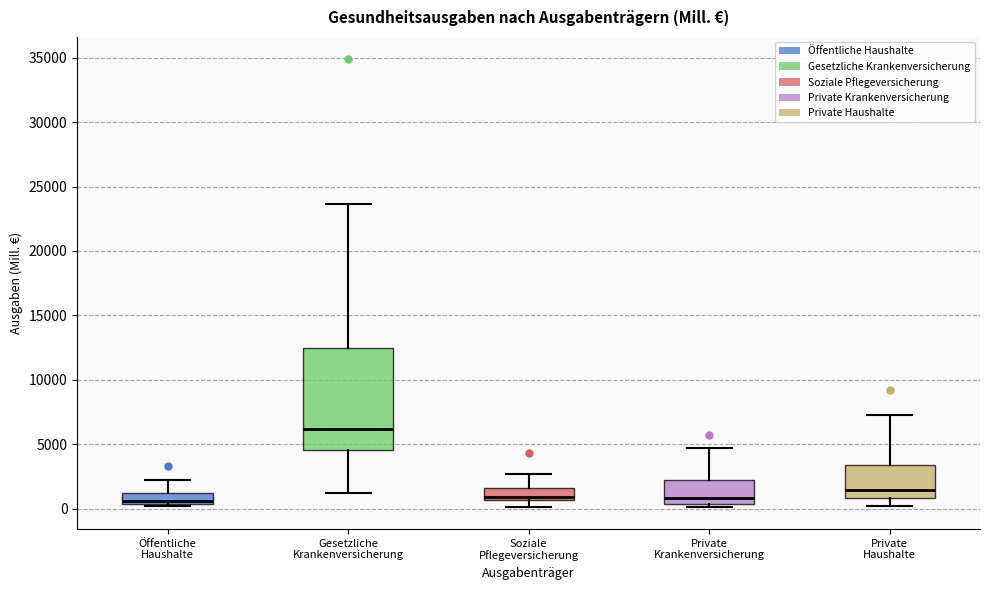

Comparing the boxes themselves (not the whiskers), which one is the tallest?

Gesetzliche Krankenversicherung